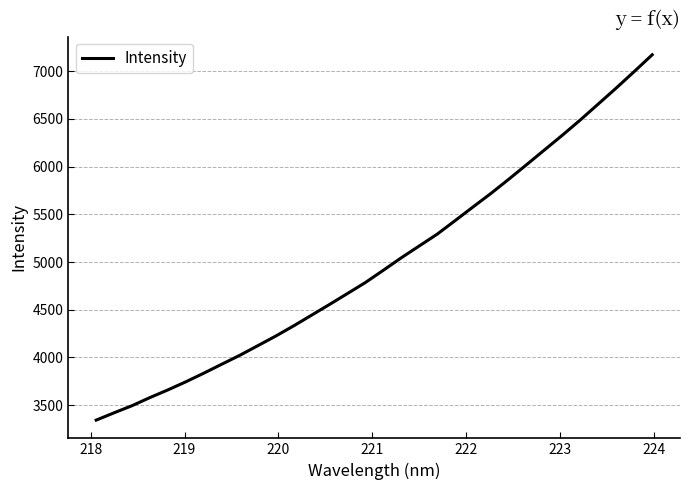

What is the difference between the maximum and minimum values?

3827.8